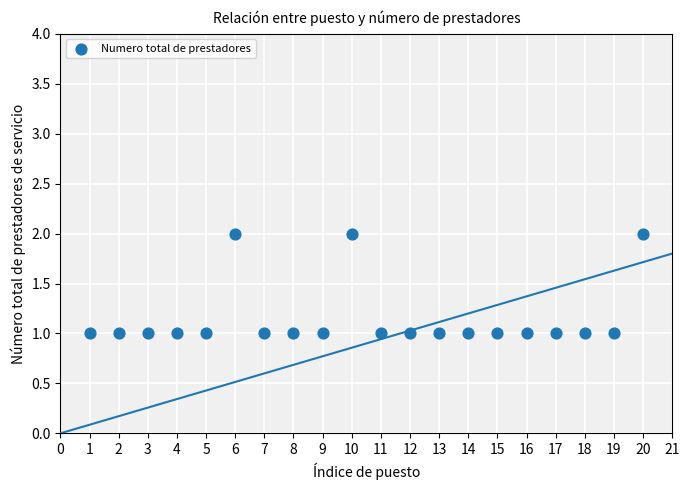

What is the range of X values (max minus min)?

19